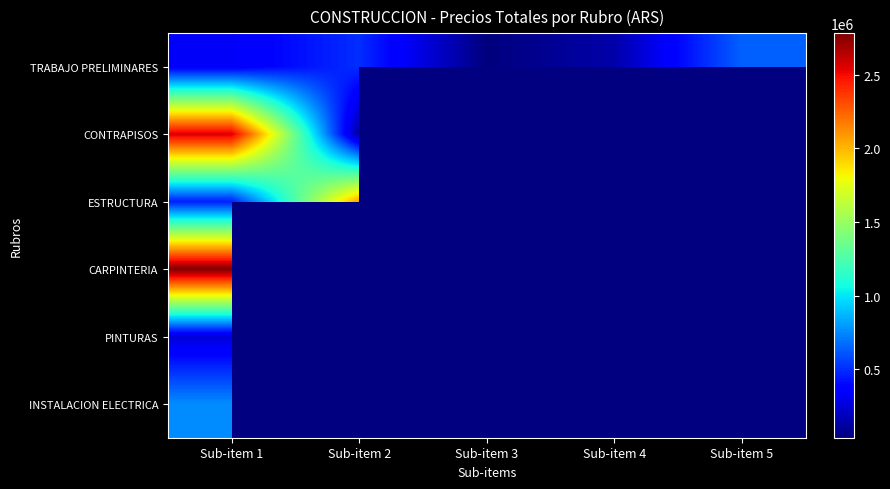

List the labels in order of ESTRUCTURA value, smallest first.

Sub-item 4, Sub-item 1, Sub-item 5, Sub-item 3, Sub-item 2